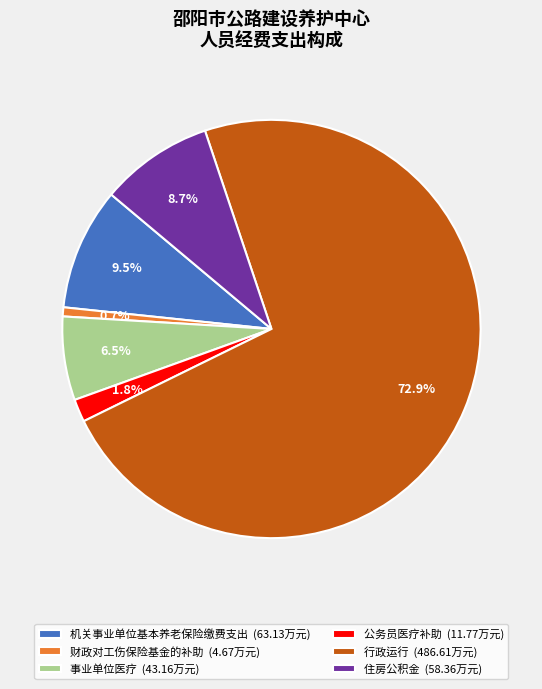

What is the largest slice in the pie chart?

行政运行